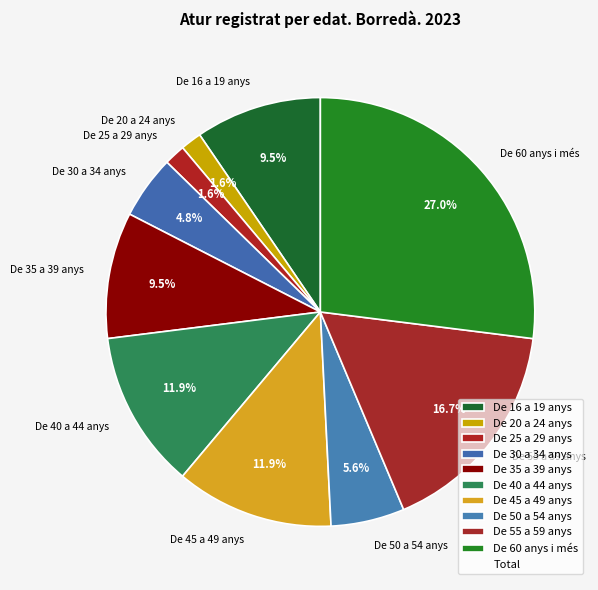

Is it true that De 55 a 59 anys is 17% of the pie?

True